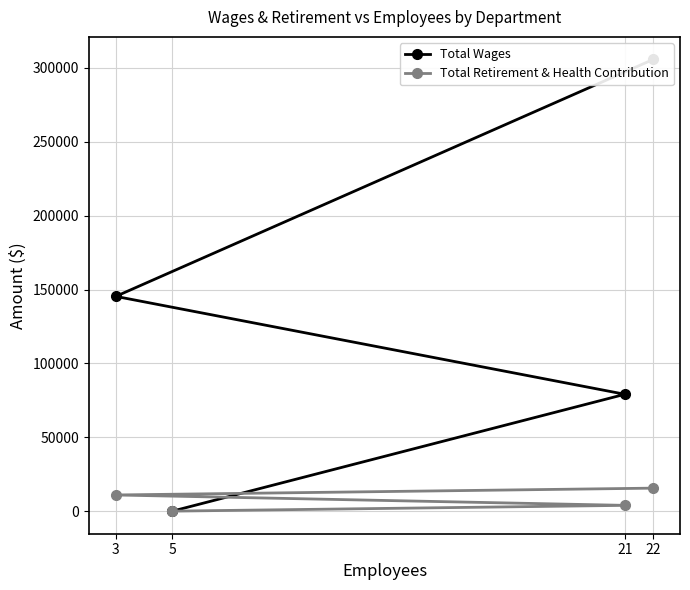

What is the average value of the Total Wages series?

132548